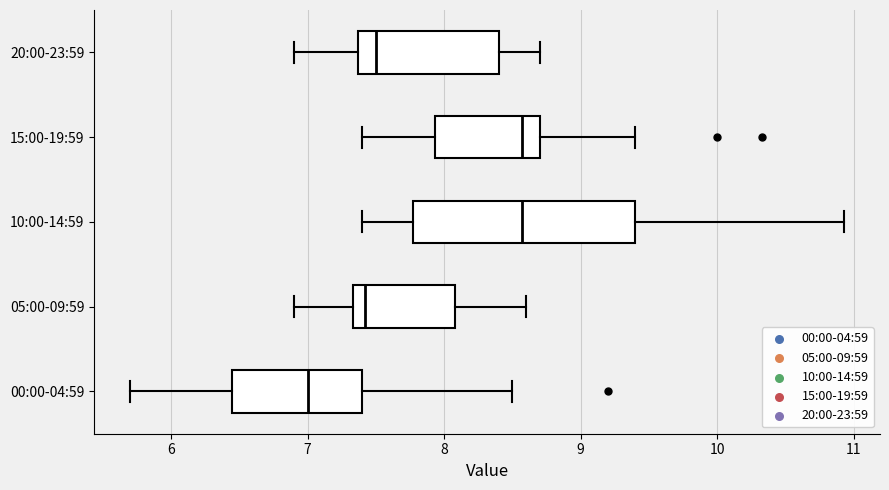

Reading bottom to top, transcribe this box plot: for each box, give where its median line is, the range the box spans, and where its two whiskers end, as read against the x-axis. The values are not printed on the chart, so give them approximately, as read against the axis.

00:00-04:59: median 7.0, box 6.5 to 7.4, whiskers 5.7 to 8.5
05:00-09:59: median 7.4, box 7.3 to 8.1, whiskers 6.9 to 8.6
10:00-14:59: median 8.6, box 7.8 to 9.4, whiskers 7.4 to 10.9
15:00-19:59: median 8.6, box 7.9 to 8.7, whiskers 7.4 to 9.4
20:00-23:59: median 7.5, box 7.4 to 8.4, whiskers 6.9 to 8.7